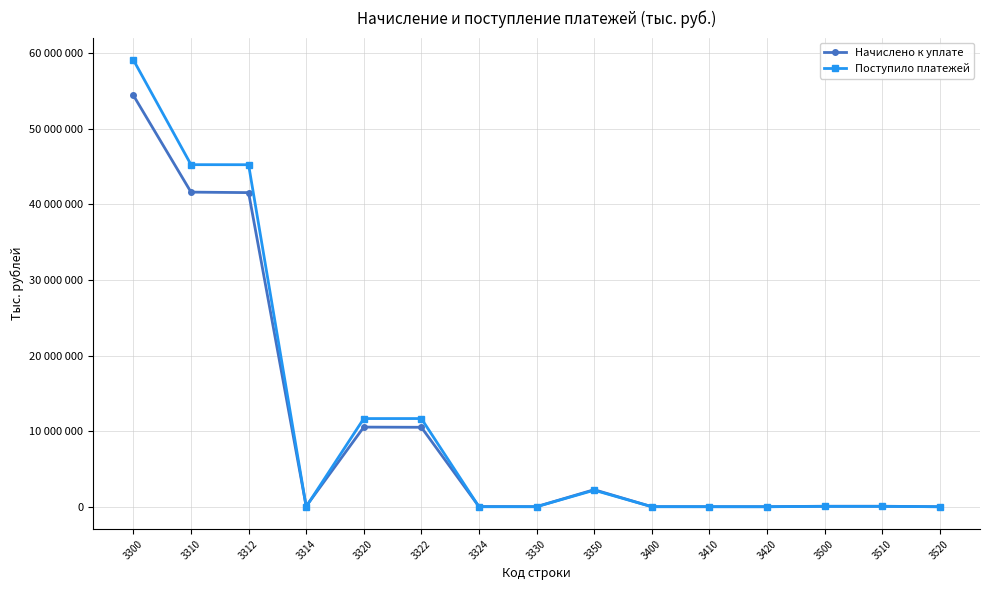

Is the value of Начислено к уплате at 3520 greater than the value of Поступило платежей at 3420?

No